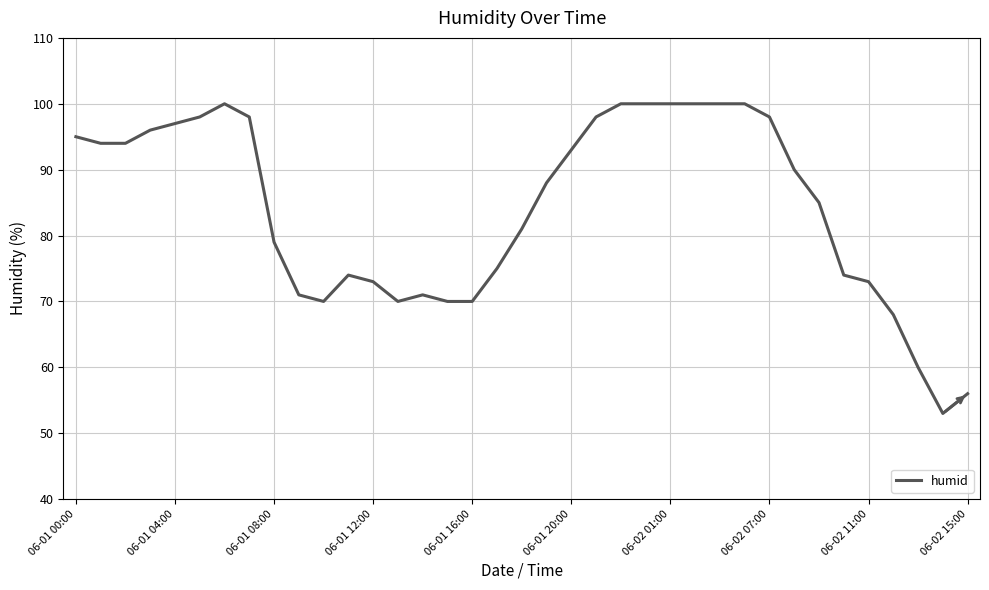

What is the difference between the maximum and minimum values?

47